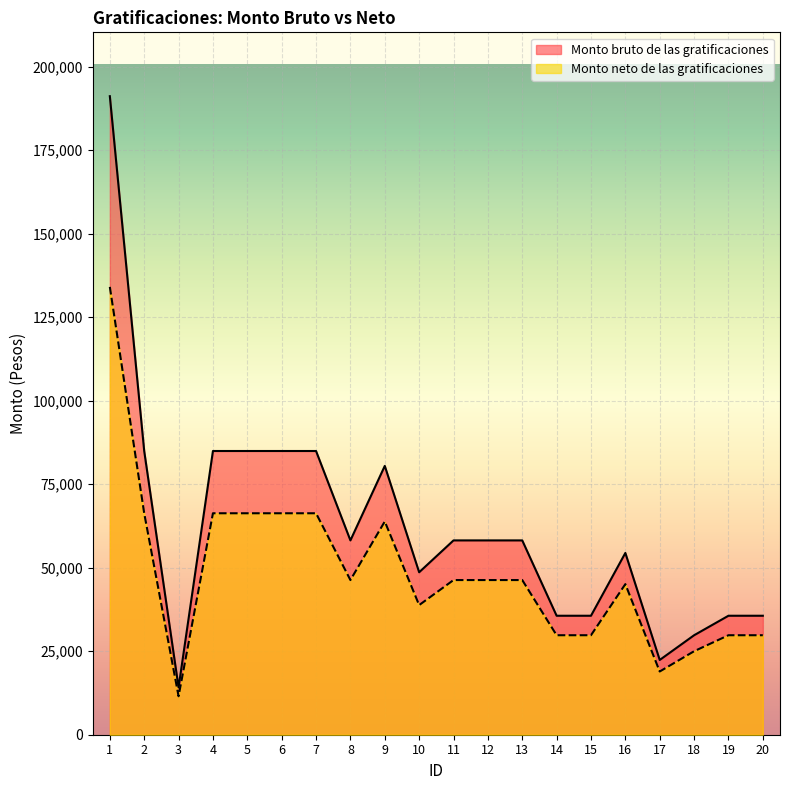

Is it true that Monto neto de las gratificaciones equals 66289.9 at 5?

True